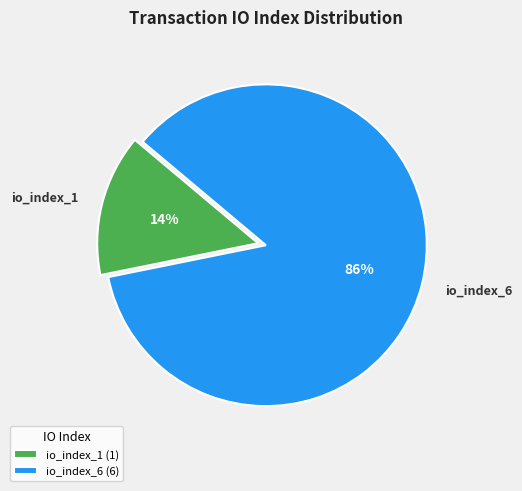

Which category has the smallest portion of the pie?

io_index_1